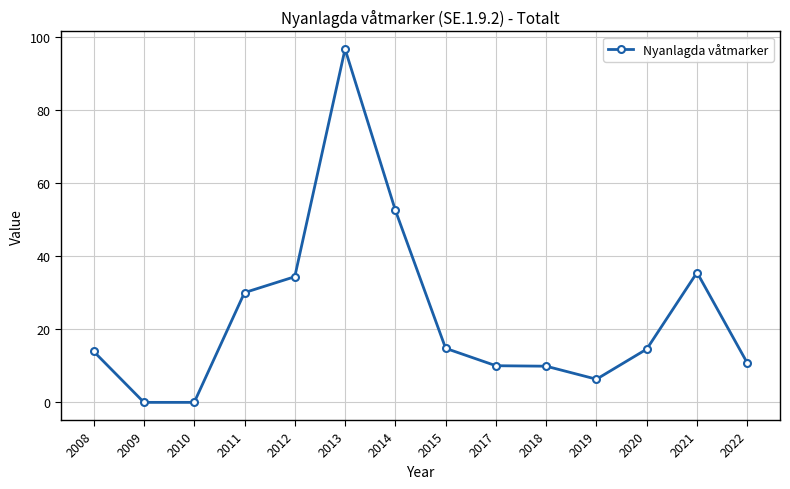

What is the sum of all values?

329.3